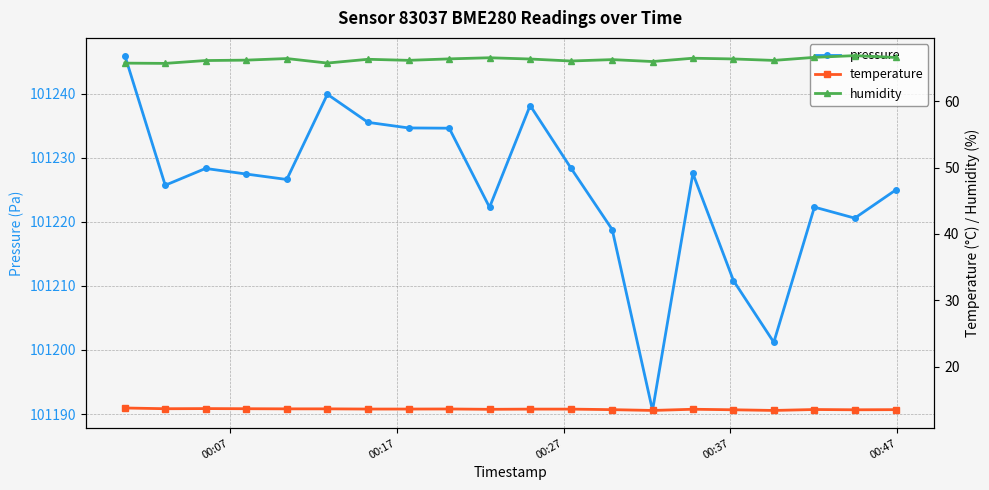

How many values in the pressure series exceed 101227?

10